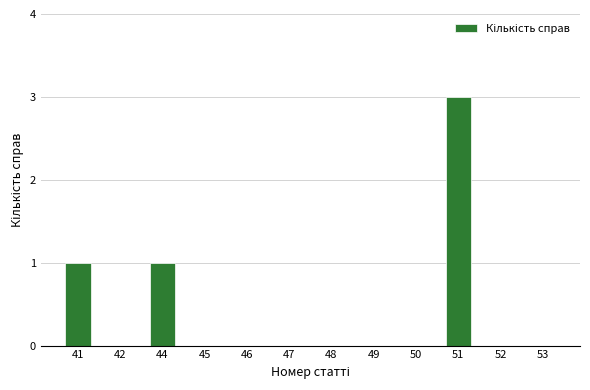

Reading right to left, transcribe all the data shown in this chart.

53=0	52=0	51=3	50=0	49=0	48=0	47=0	46=0	45=0	44=1	42=0	41=1